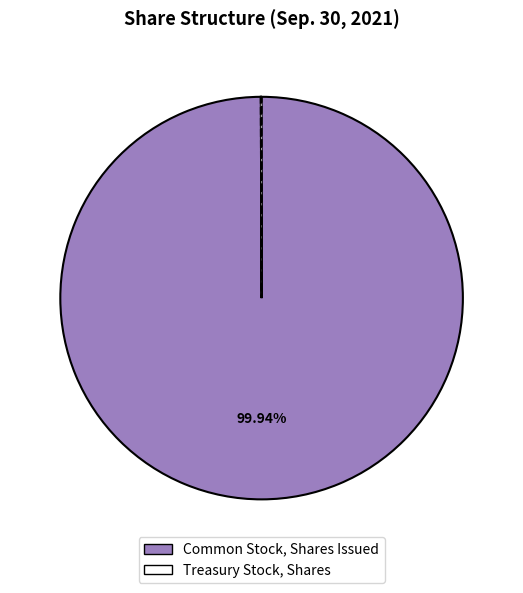

To the nearest percent, what is the difference between the largest and smallest slice percentages?

100%